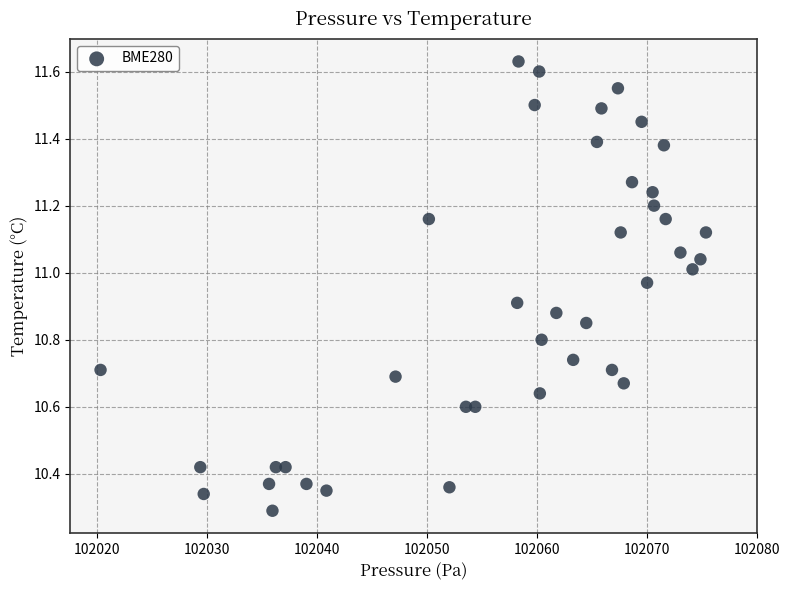

What is the range of X values (max minus min)?

55.0